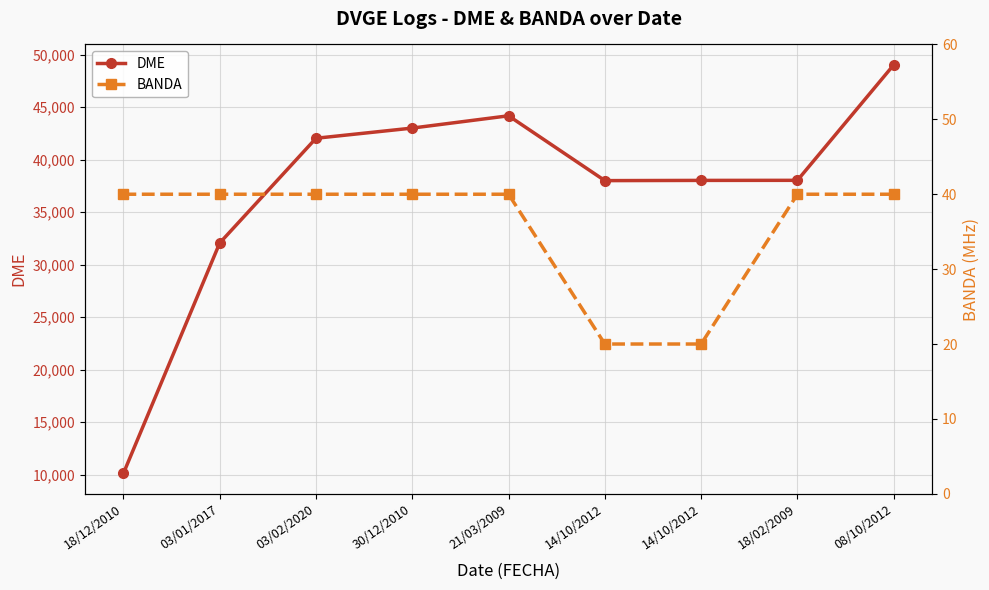

What is the average value of the BANDA series?

36